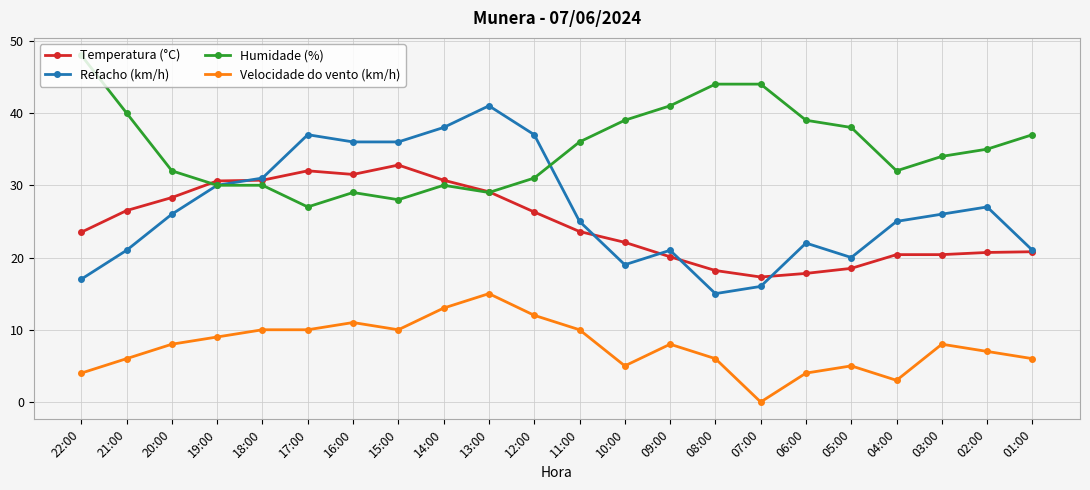

What is the difference between the maximum and minimum values in the Temperatura (°C) series?

15.5